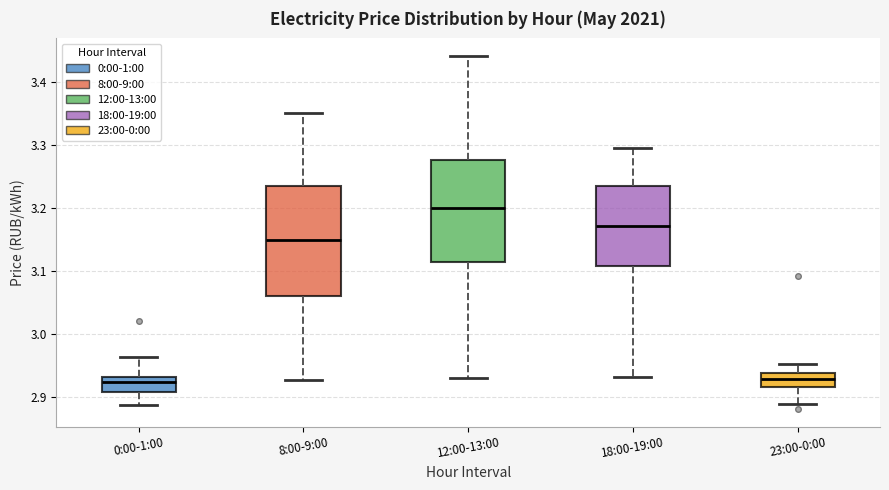

Reading left to right, read every box against the y-axis: the position of its median line, the range the box covers, and the ends of its whiskers. The values are not printed on the chart, so give them approximately, as read against the axis.

0:00-1:00: median 2.92, box 2.91 to 2.93, whiskers 2.89 to 2.96
8:00-9:00: median 3.15, box 3.06 to 3.23, whiskers 2.93 to 3.35
12:00-13:00: median 3.20, box 3.11 to 3.28, whiskers 2.93 to 3.44
18:00-19:00: median 3.17, box 3.11 to 3.23, whiskers 2.93 to 3.30
23:00-0:00: median 2.93, box 2.92 to 2.94, whiskers 2.89 to 2.95